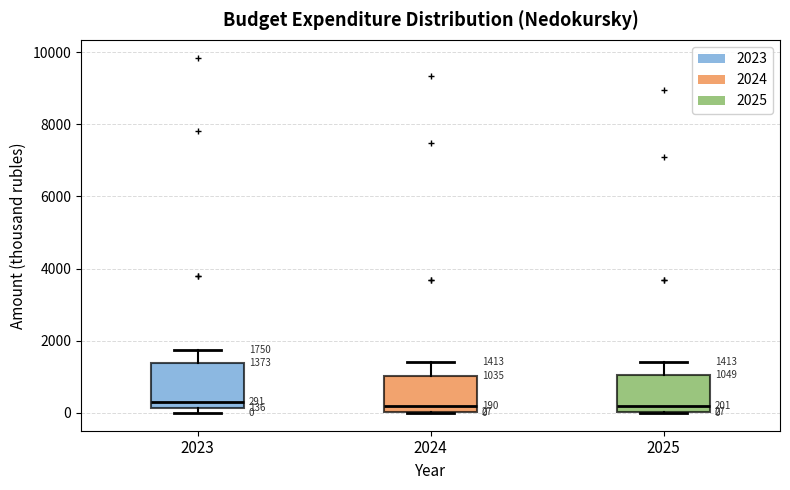

Comparing the boxes themselves (not the whiskers), which one is the tallest?

2023